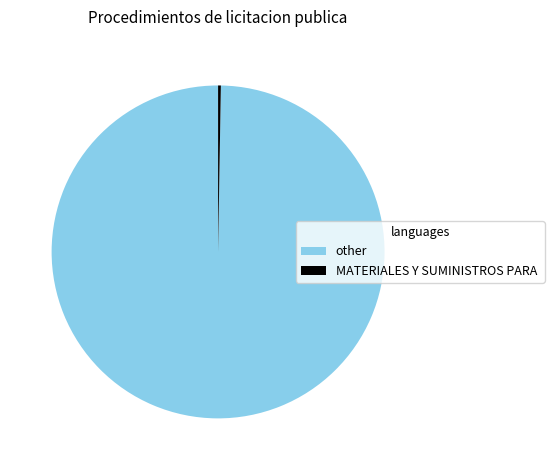

The other slice represents 100% of the pie. True or false?

True